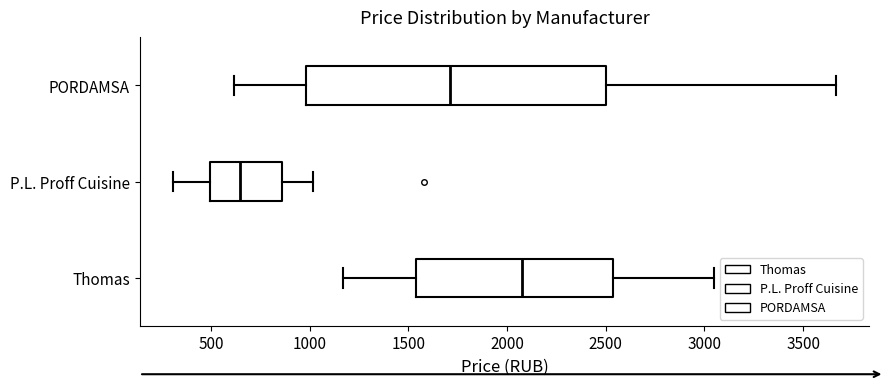

Comparing the boxes themselves (not the whiskers), which one is the widest?

PORDAMSA